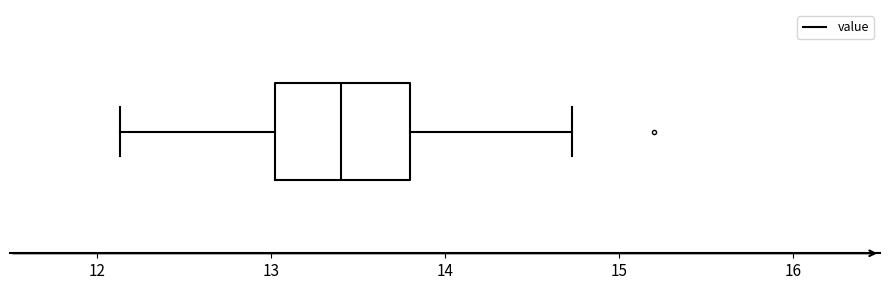

Where is the left edge of the box on the x-axis? The values are not printed on the chart, so give them approximately, as read against the axis.

13.0